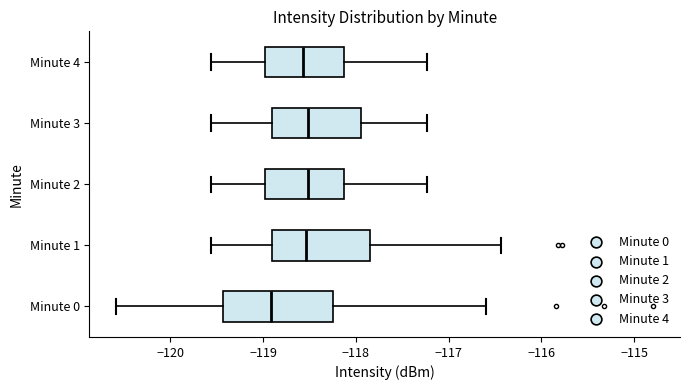

Reading bottom to top, read every box against the x-axis: the position of its median line, the range the box covers, and the ends of its whiskers. The values are not printed on the chart, so give them approximately, as read against the axis.

Minute 0: median -118.9, box -119.4 to -118.2, whiskers -120.6 to -116.6
Minute 1: median -118.5, box -118.9 to -117.8, whiskers -119.6 to -116.4
Minute 2: median -118.5, box -119.0 to -118.1, whiskers -119.6 to -117.2
Minute 3: median -118.5, box -118.9 to -117.9, whiskers -119.6 to -117.2
Minute 4: median -118.6, box -119.0 to -118.1, whiskers -119.6 to -117.2